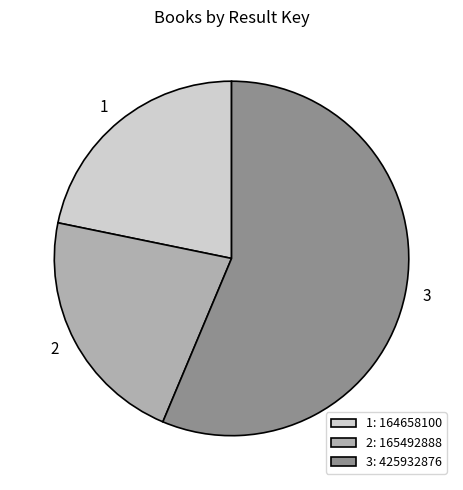

True or false: 2 accounts for 13% of the total.

False